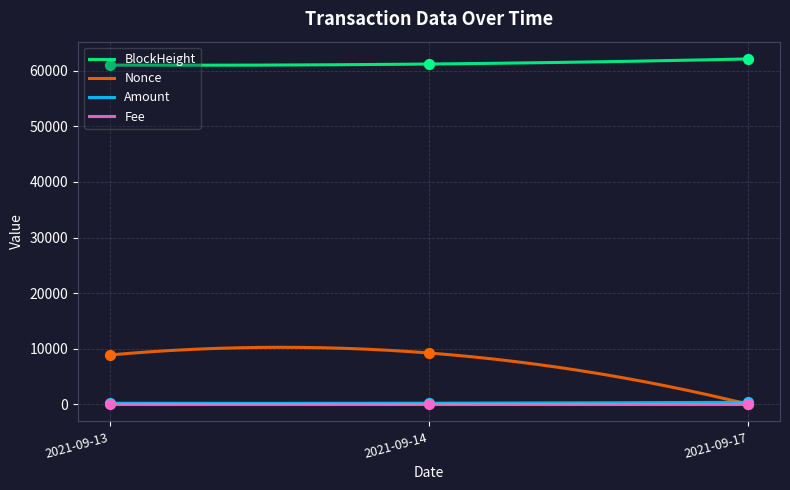

What is the highest value of the BlockHeight series?

62142.0